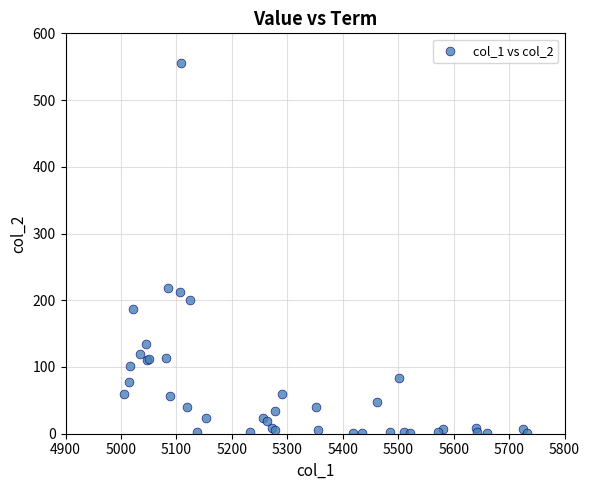

What Y value in the scatter plot is closest to 278?

218